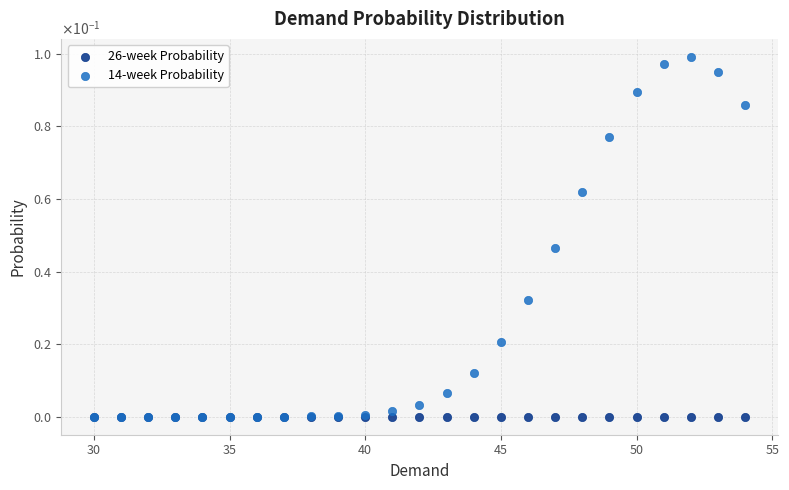

Which series reaches the maximum Y coordinate?

14-week Probability